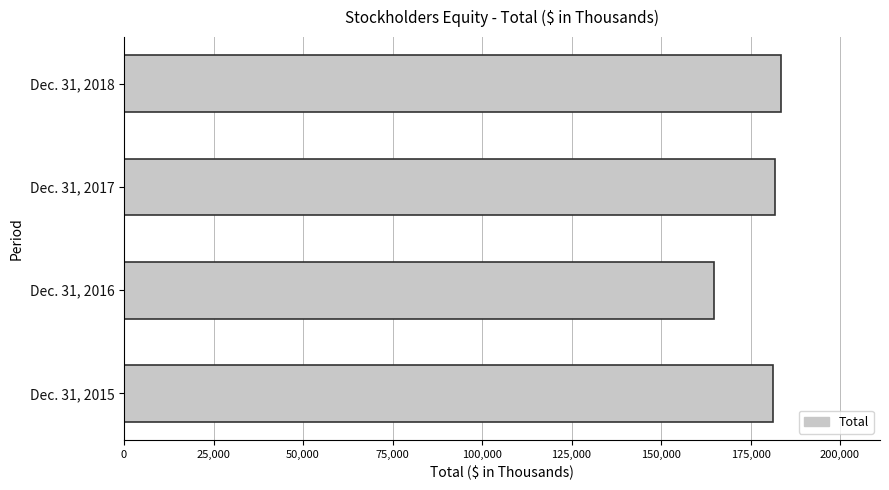

Rank the categories by value from lowest to highest.

Dec. 31, 2016, Dec. 31, 2015, Dec. 31, 2017, Dec. 31, 2018